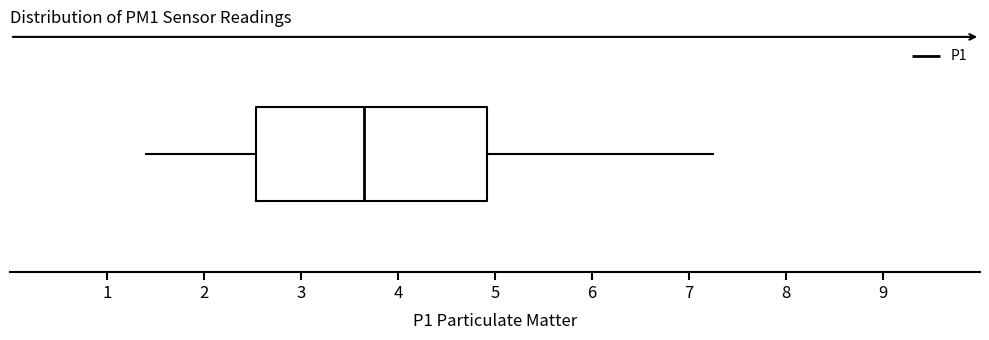

Read this box plot against the x-axis: the position of the median line, the range covered by the box, and the ends of both whiskers. The values are not printed on the chart, so give them approximately, as read against the axis.

median 3.7, box 2.5 to 4.9, whiskers 1.4 to 7.3